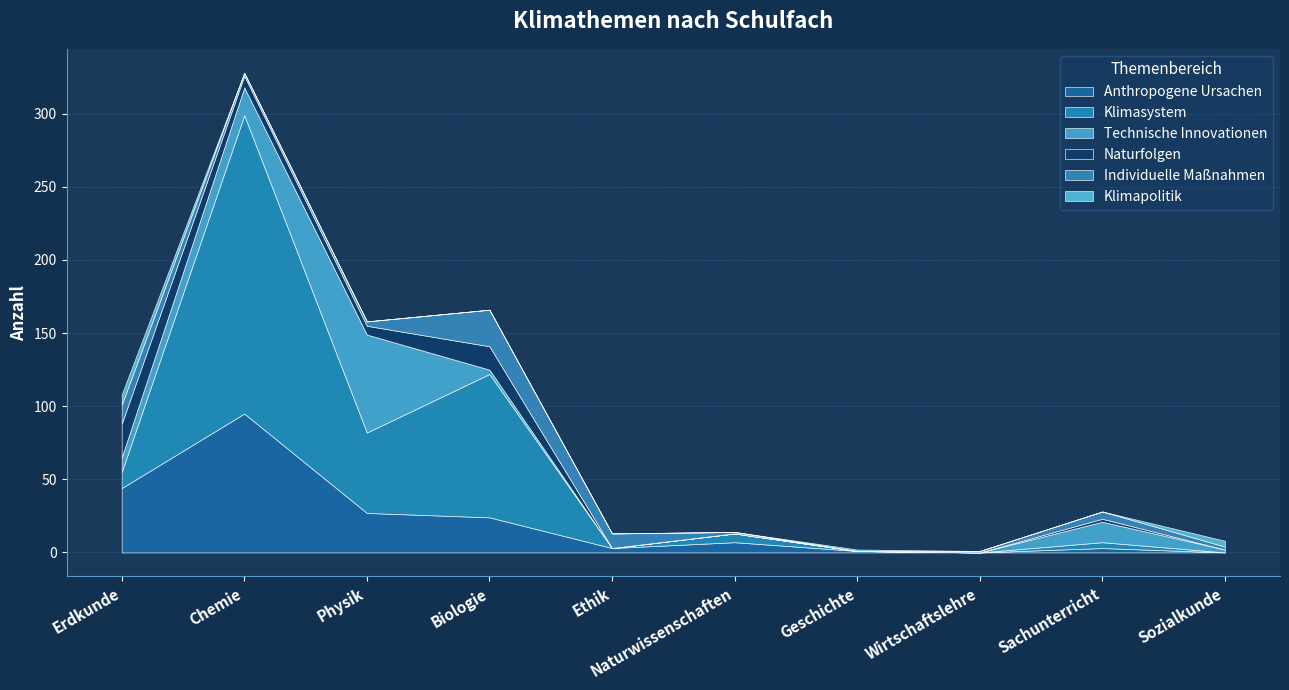

Which series changed the most between Ethik and Wirtschaftslehre?

Individuelle Maßnahmen